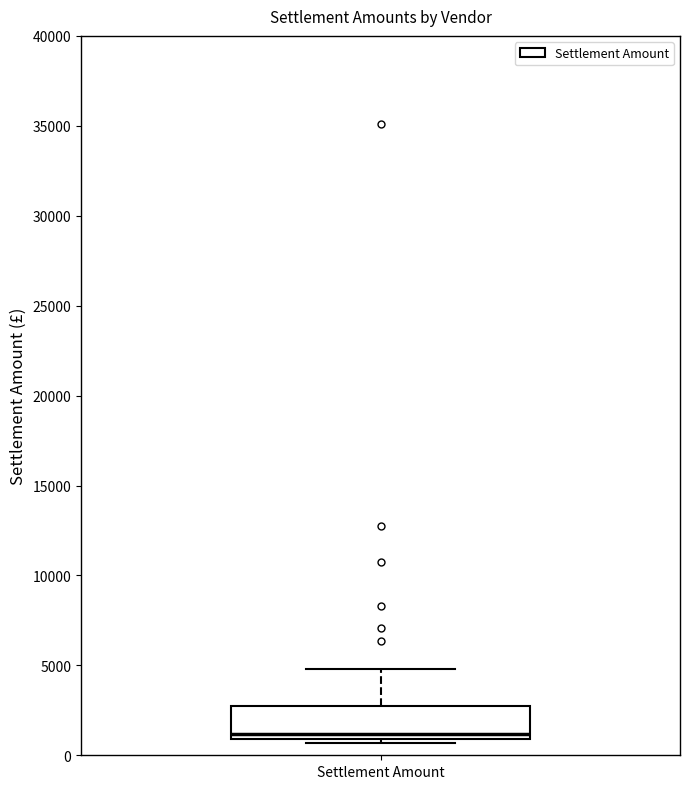

Where is the upper edge of the box for Settlement Amount on the y-axis? The values are not printed on the chart, so give them approximately, as read against the axis.

3000